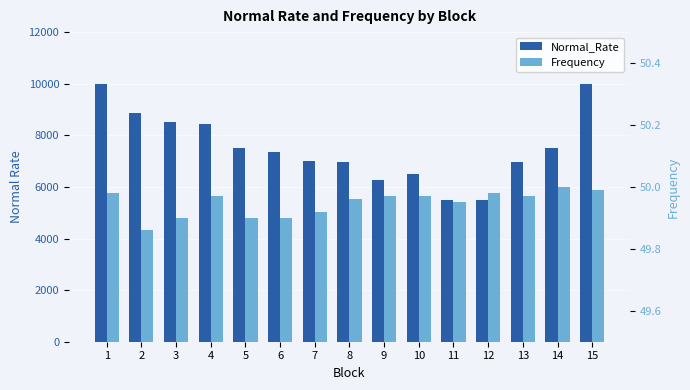

Between 15 and 8, which is larger?

15